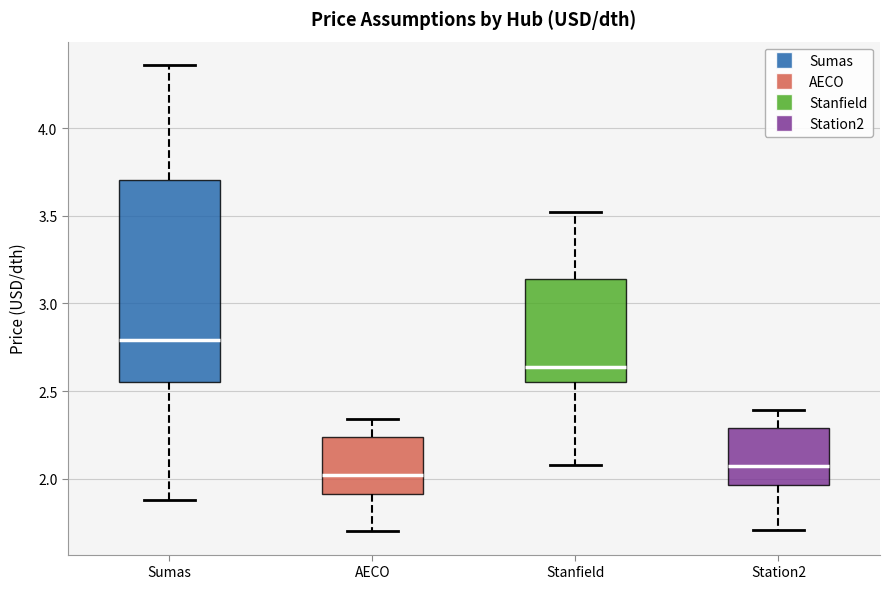

Which box has the highest median line?

Sumas